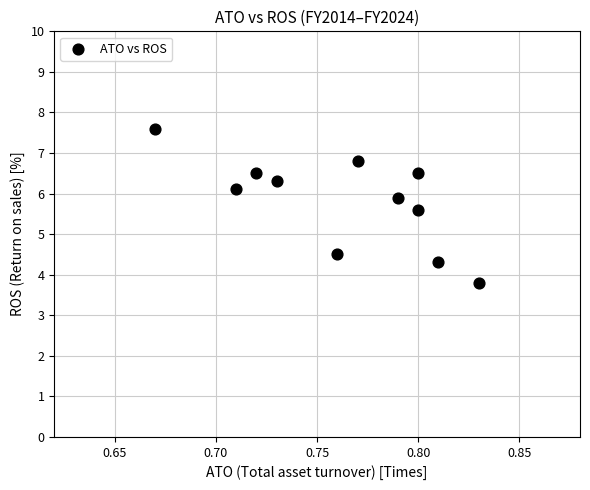

What is the average X value?

0.8